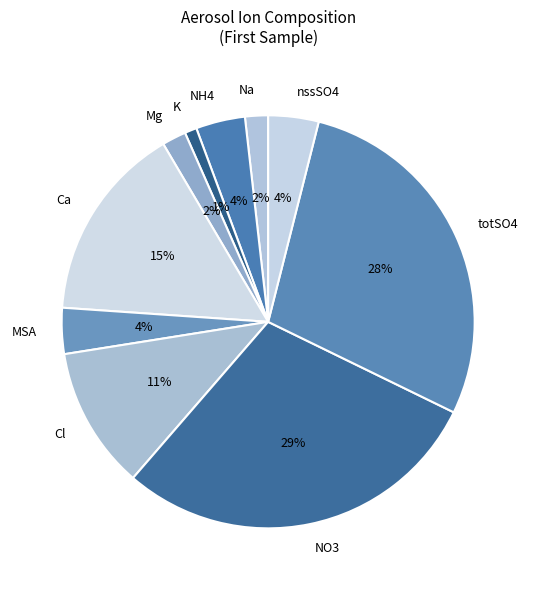

Which slice is the largest?

NO3